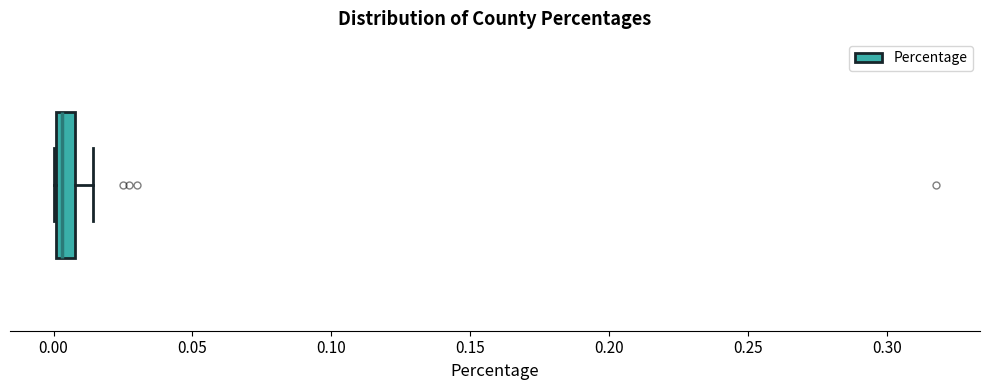

Where is the right edge of the box on the x-axis? The values are not printed on the chart, so give them approximately, as read against the axis.

0.010